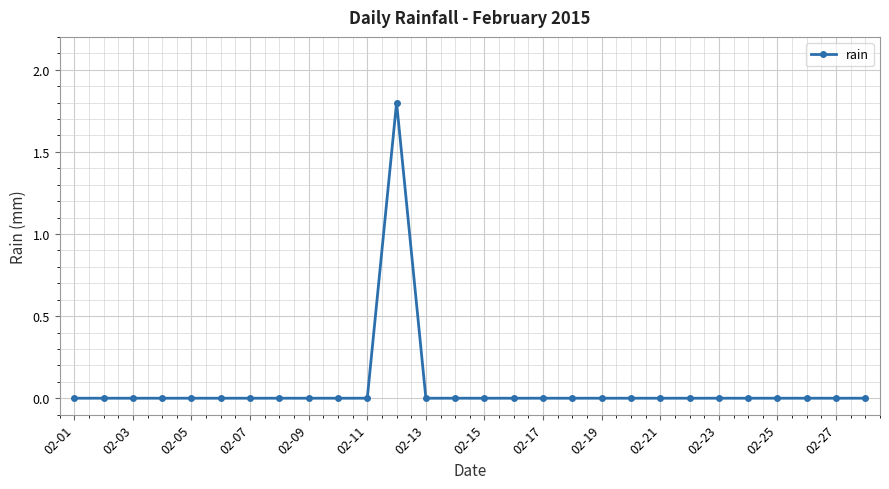

What is the greatest value displayed?

1.8